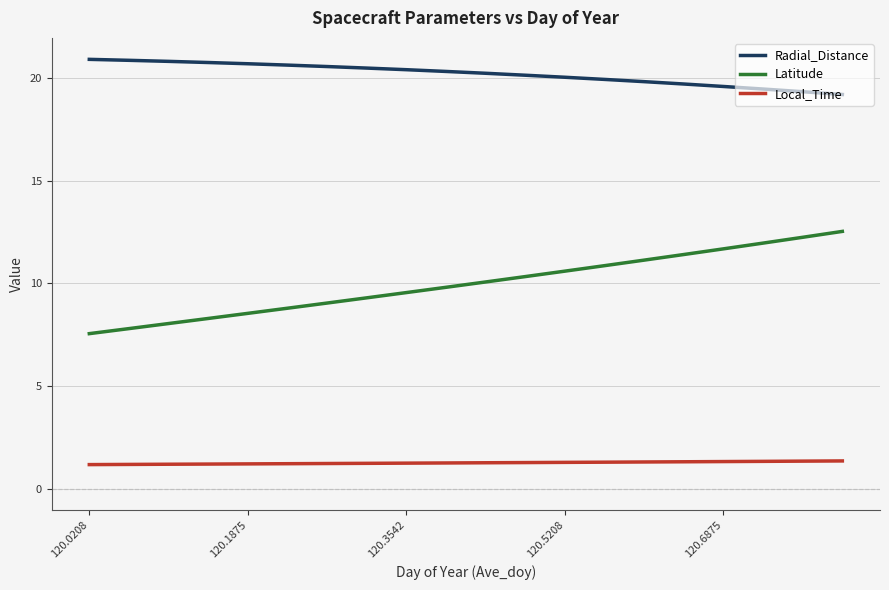

True or false: Latitude and Radial_Distance intersect in this chart.

False